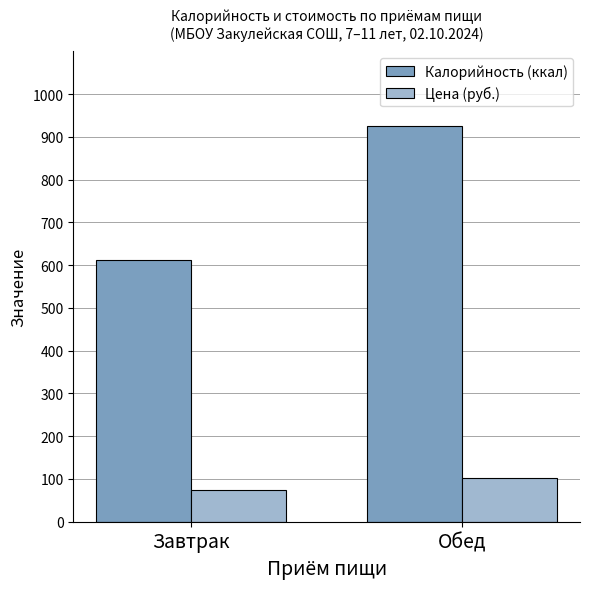

What is the sum of all Цена (руб.) values?

176.0